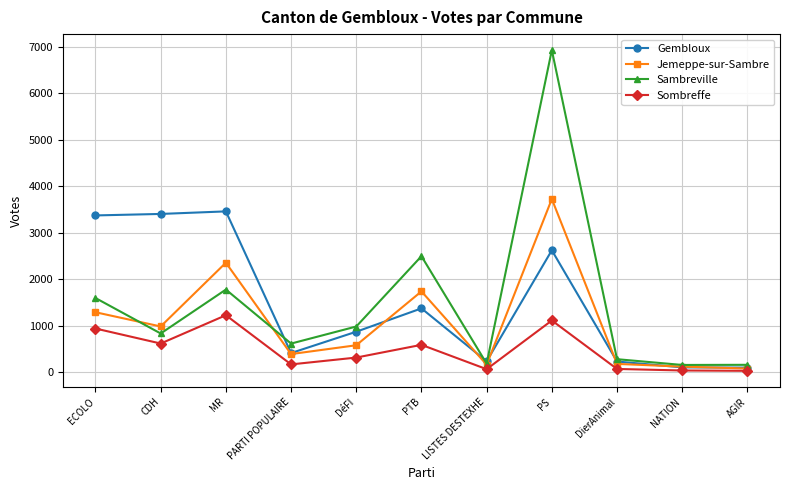

At which category is the sum across all series the highest?

PS